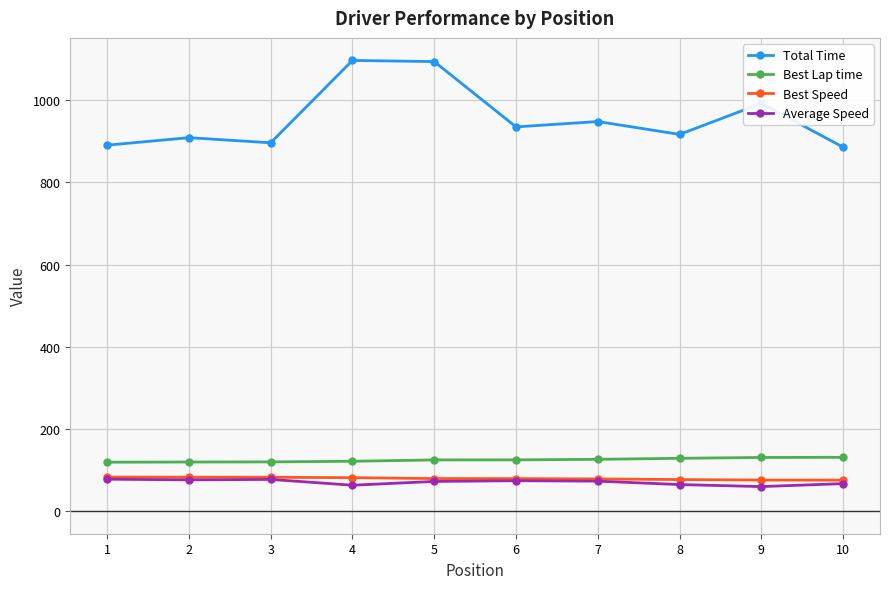

True or false: Total Time and Best Lap time intersect in this chart.

False